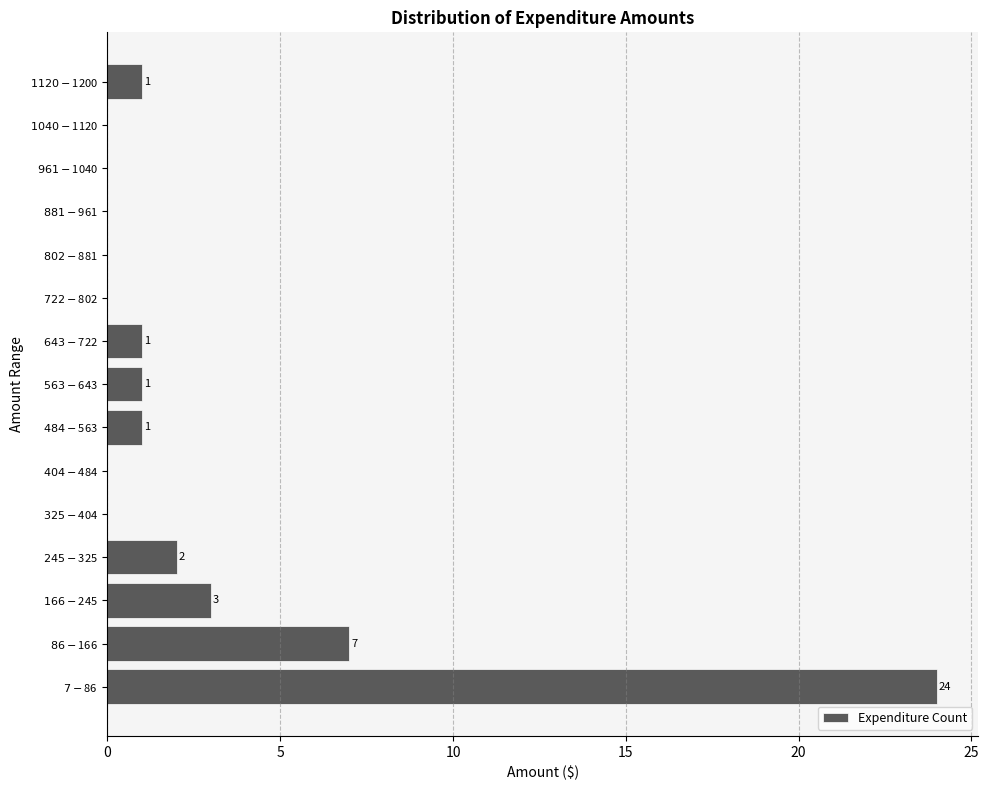

What is the maximum value shown in the chart?

24